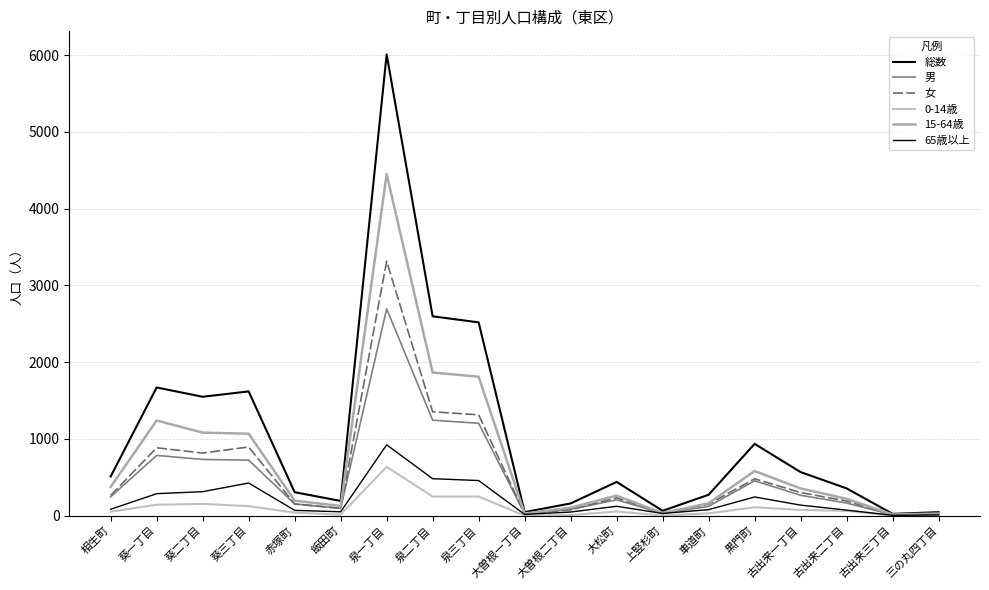

True or false: 総数 and 0-14歳 cross at least once.

False